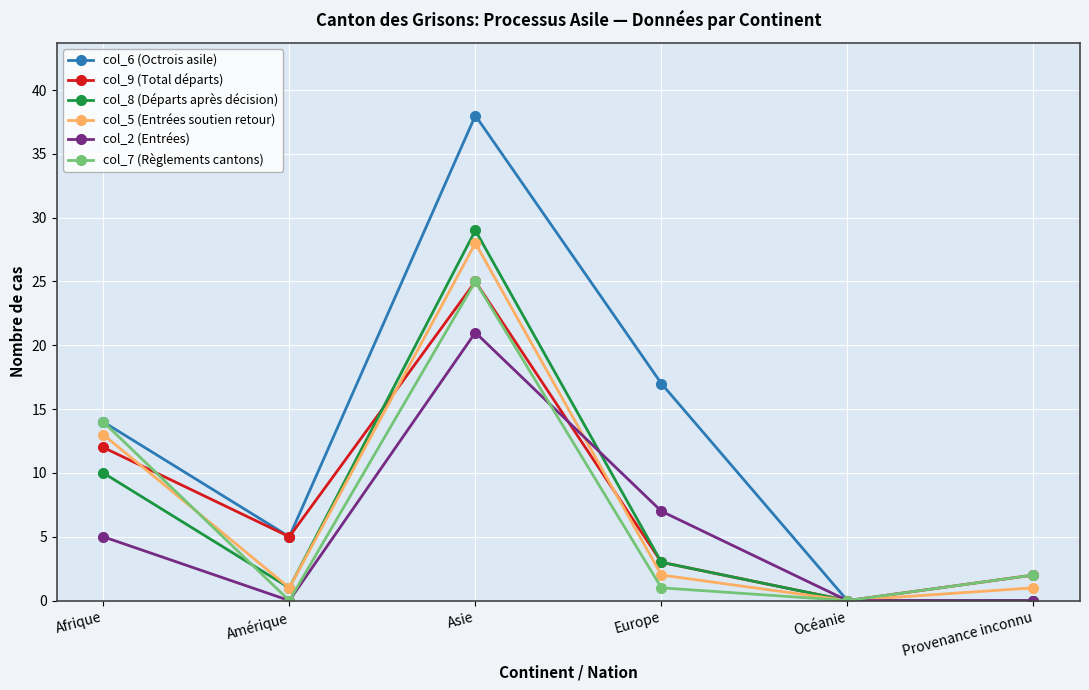

At which label does col_9 (Total départs) reach its peak?

Asie